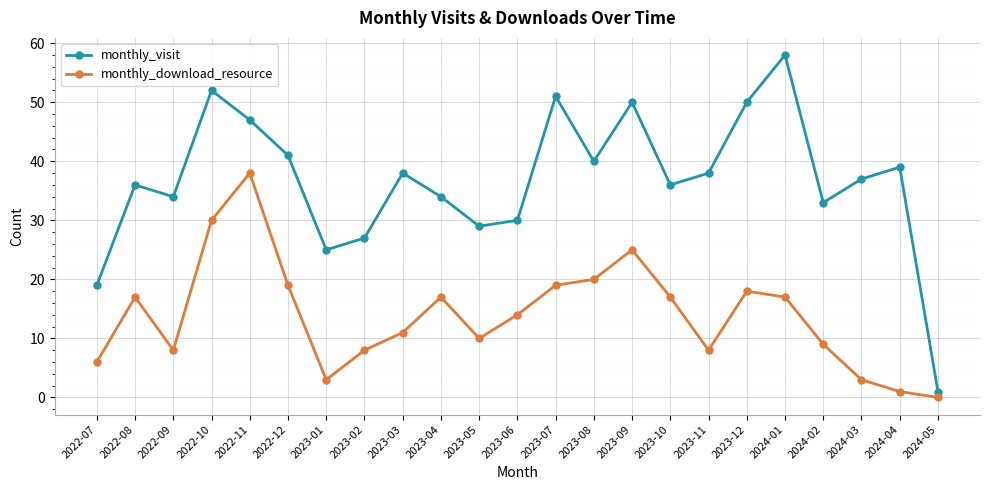

The value of monthly_download_resource at 2023-12 is 25. True or false?

False